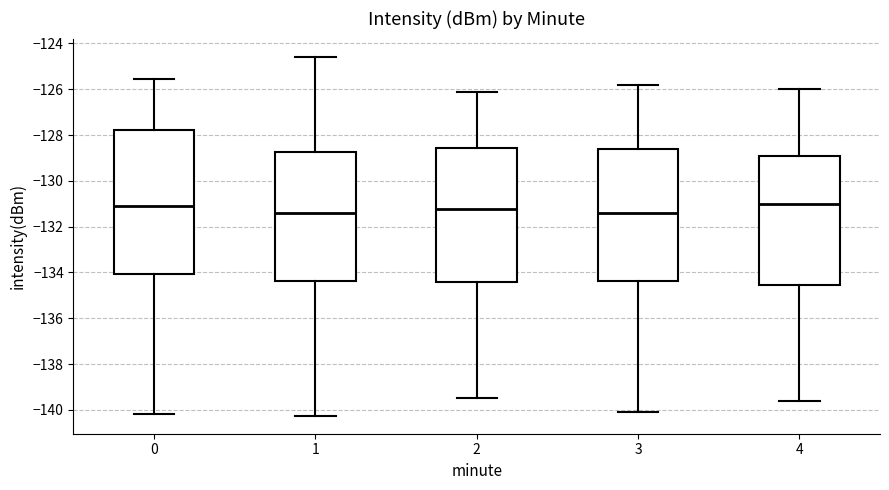

Reading left to right, read every box against the y-axis: the position of its median line, the range the box covers, and the ends of its whiskers. The values are not printed on the chart, so give them approximately, as read against the axis.

0: median -131.2, box -134.0 to -127.8, whiskers -140.2 to -125.6
1: median -131.4, box -134.4 to -128.8, whiskers -140.2 to -124.6
2: median -131.2, box -134.4 to -128.6, whiskers -139.4 to -126.0
3: median -131.4, box -134.4 to -128.6, whiskers -140.0 to -125.8
4: median -131.0, box -134.6 to -129.0, whiskers -139.6 to -126.0